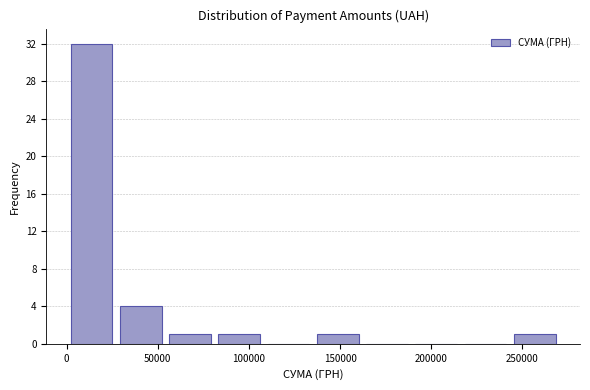

How tall is the bar that spans 245000 to 270000 on the x-axis? Neither the bar edges nor the heights are printed on the chart, so give them approximately, as read against the axes.

1